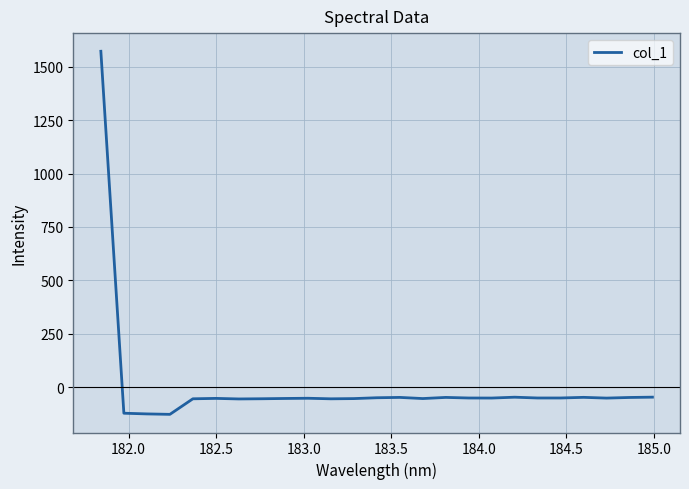

What is the difference between the maximum and minimum values?

1699.5